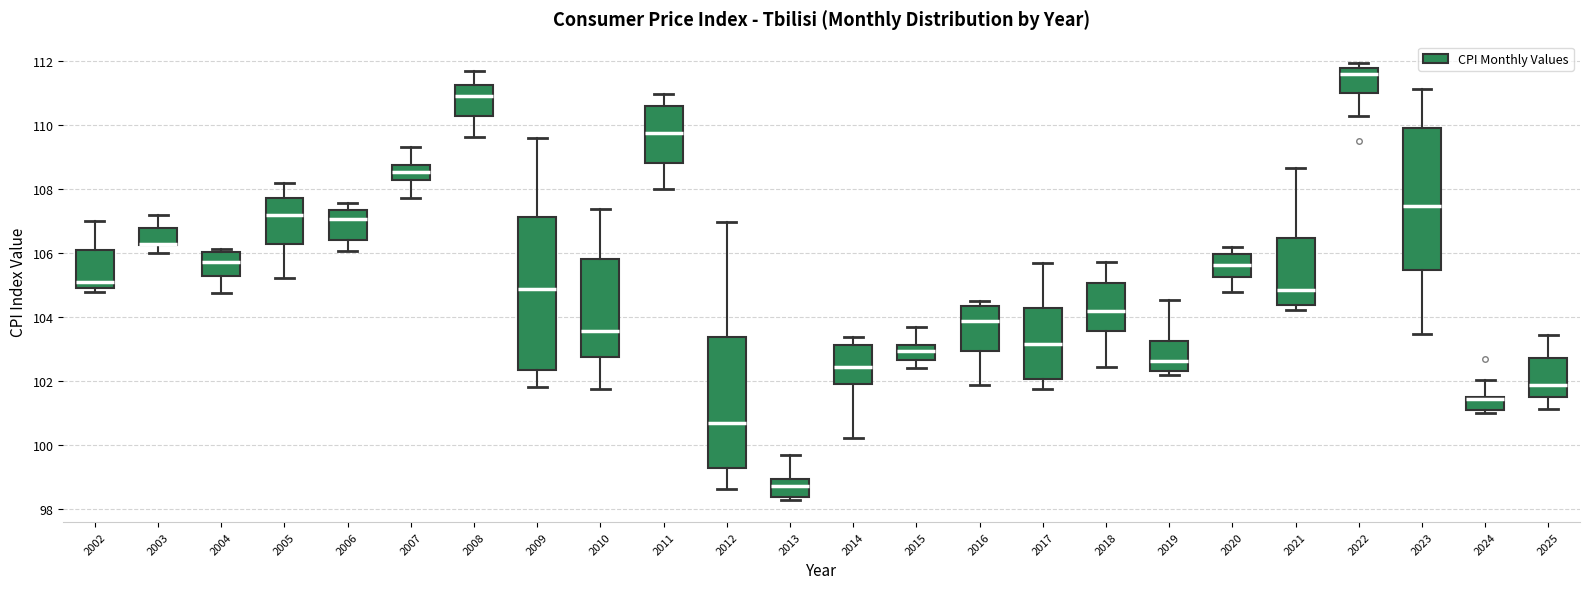

Comparing the boxes themselves (not the whiskers), which one is the tallest?

2009